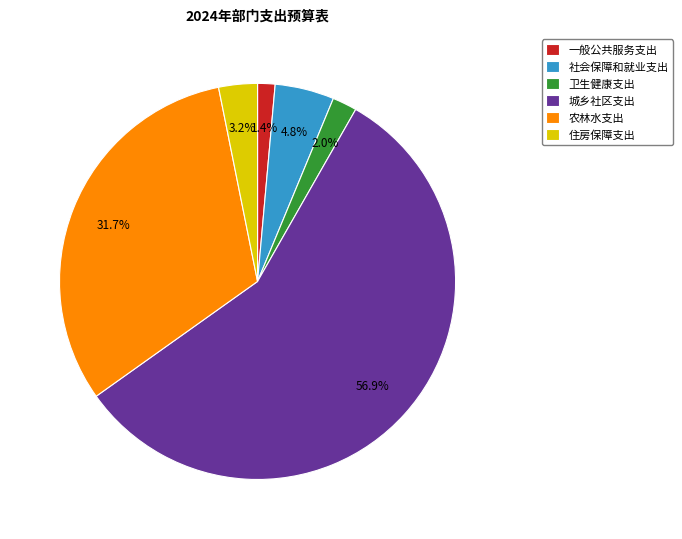

To the nearest percent, what is the combined percentage of 农林水支出 and 城乡社区支出?

89%